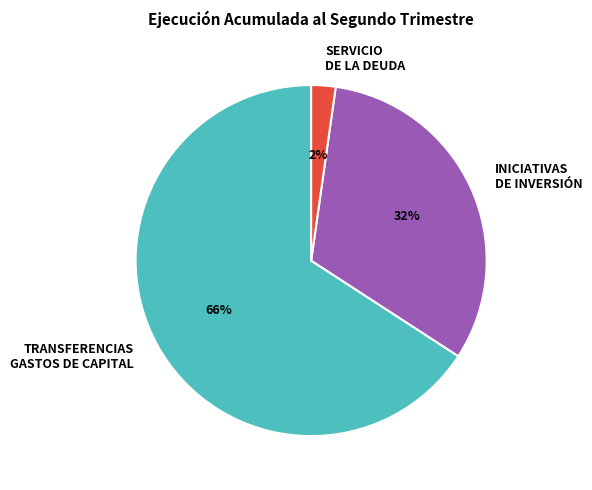

To the nearest percent, what is the difference between the INICIATIVAS DE INVERSIÓN and SERVICIO DE LA DEUDA slice percentages?

30%